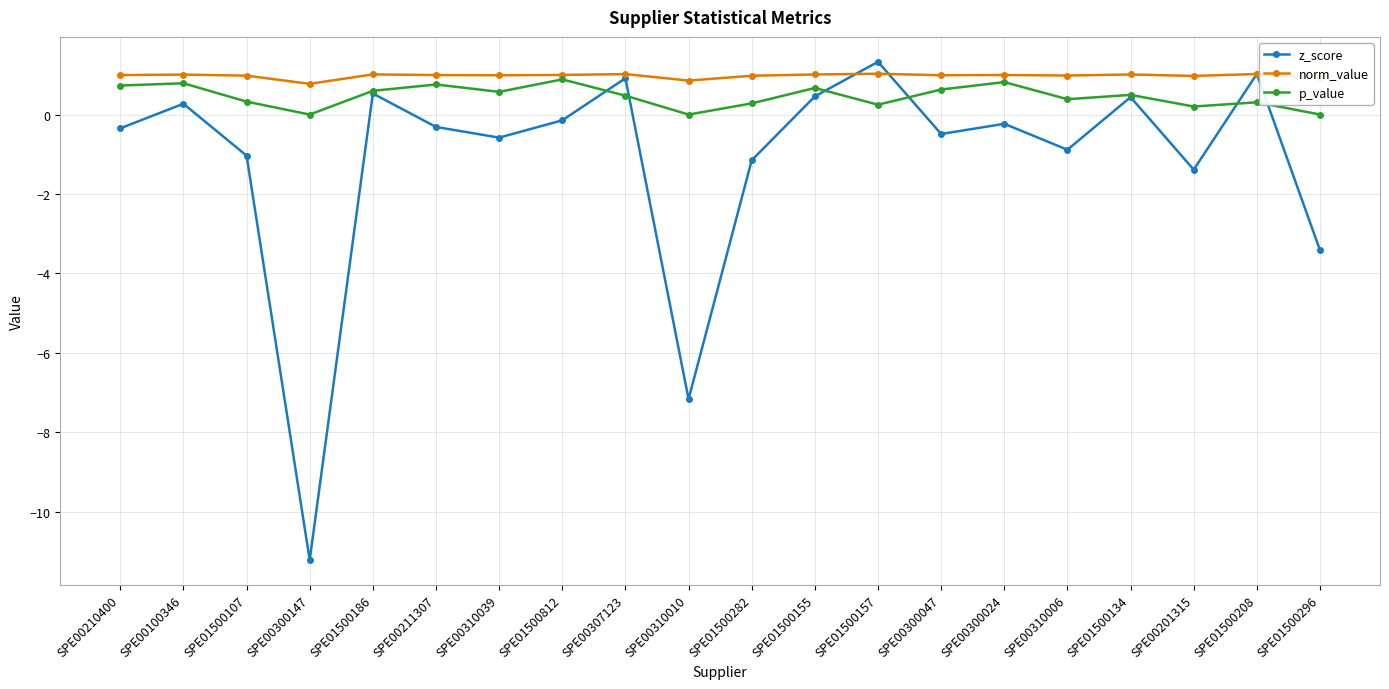

True or false: z_score has more than 0 interior local peaks.

True